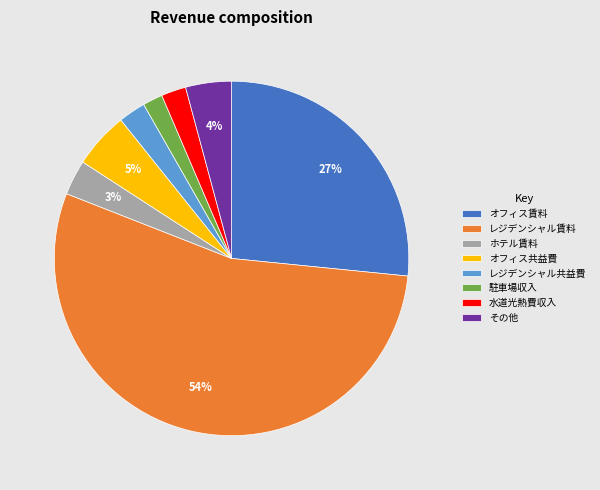

To the nearest percent, what percentage of the pie is 水道光熱費収入?

2%